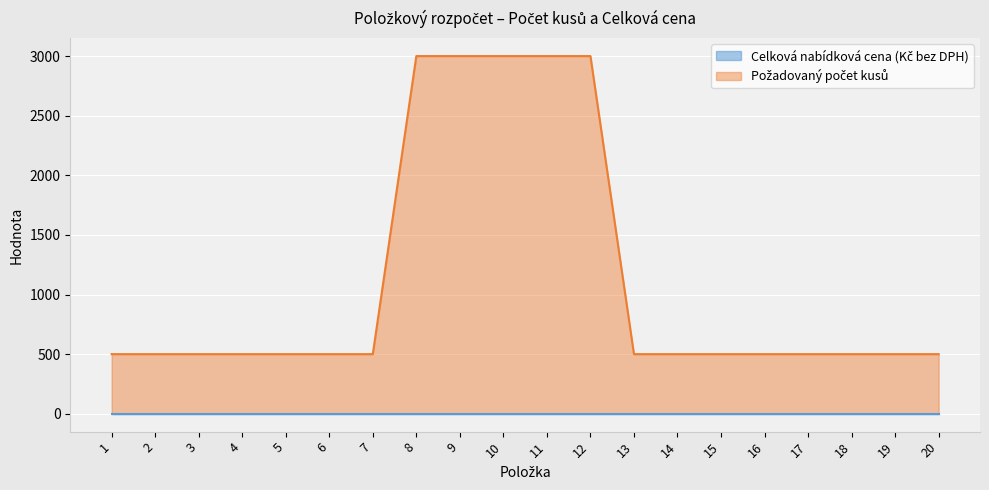

What is the maximum value shown in the chart?

3000